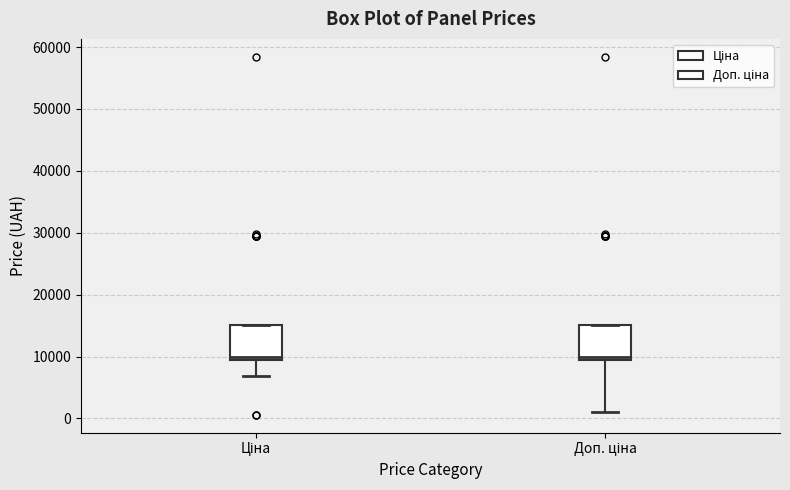

Where is the upper edge of the box for Доп. ціна on the y-axis? The values are not printed on the chart, so give them approximately, as read against the axis.

15000